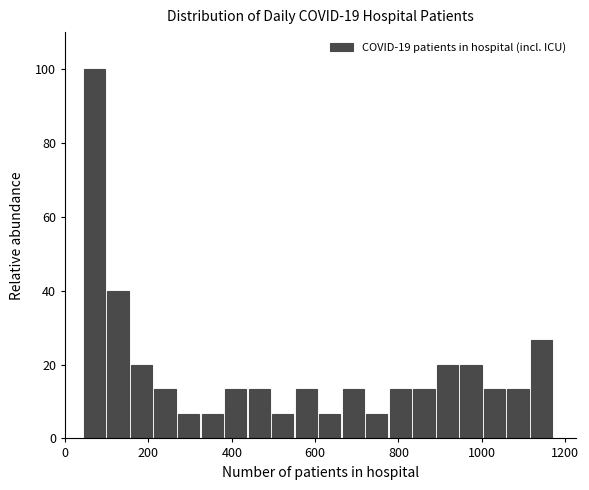

Read against the x-axis, roughly where is the centre of the tallest bar?

80